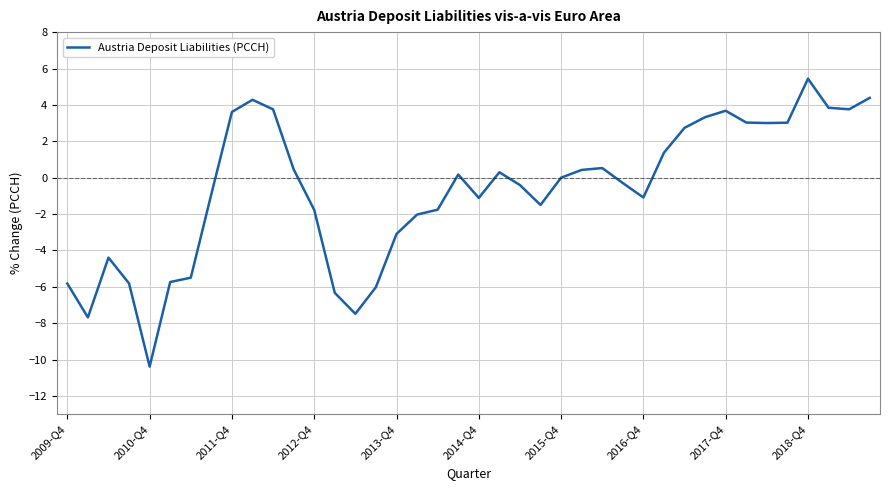

What is the minimum value shown in the chart?

-10.4